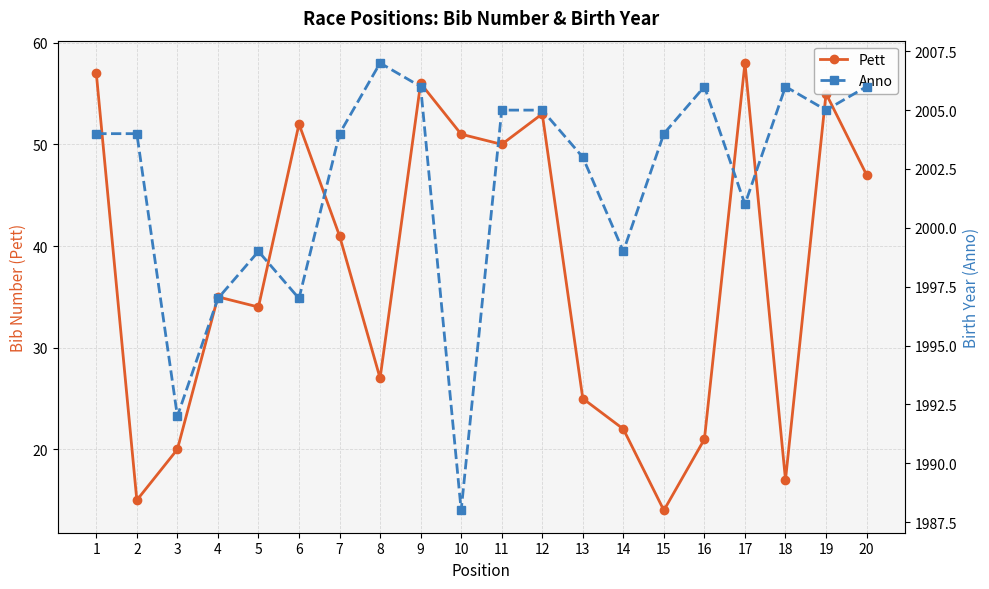

Does the chart display data point markers on the line(s)?

Yes